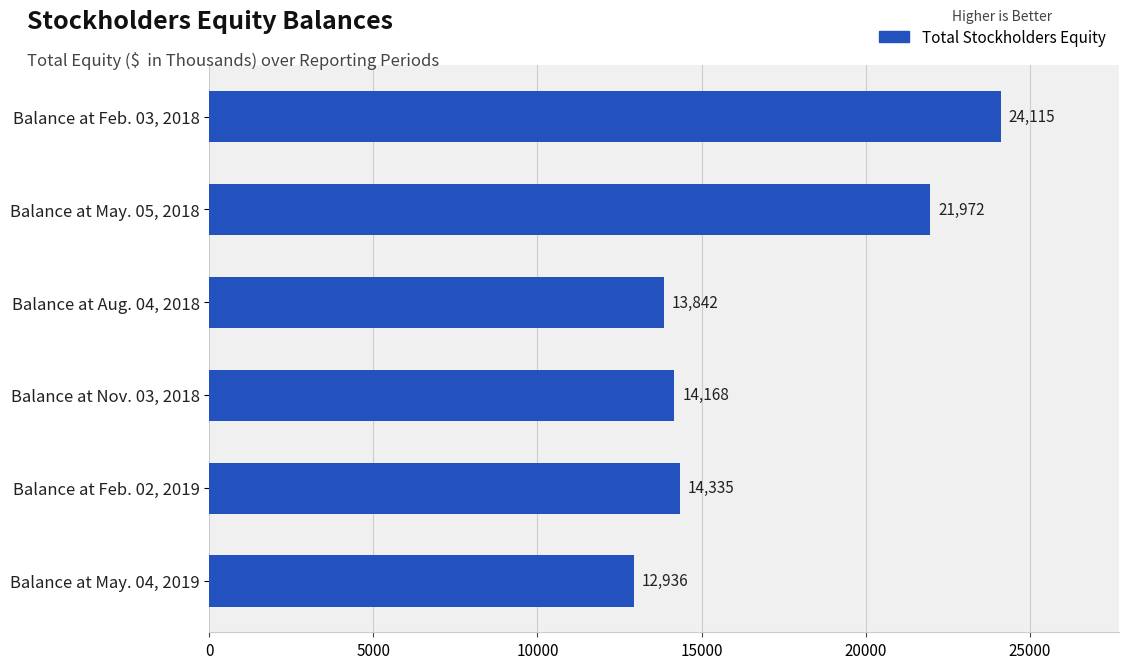

List the labels in order of value, largest first.

Balance at Feb. 03, 2018, Balance at May. 05, 2018, Balance at Feb. 02, 2019, Balance at Nov. 03, 2018, Balance at Aug. 04, 2018, Balance at May. 04, 2019